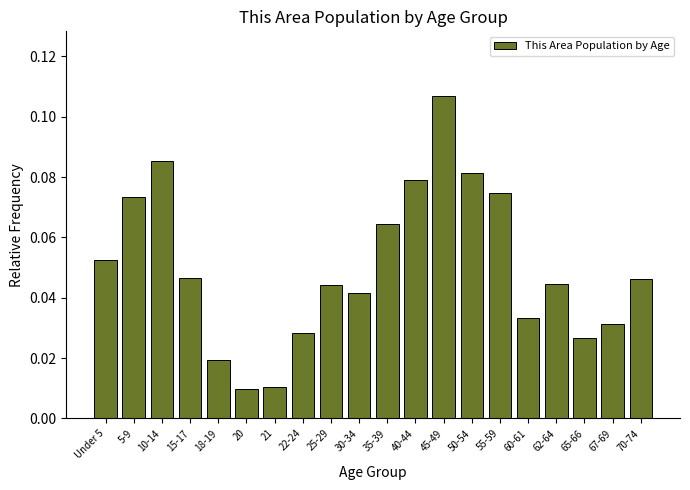

What position from the left is 35-39?

11